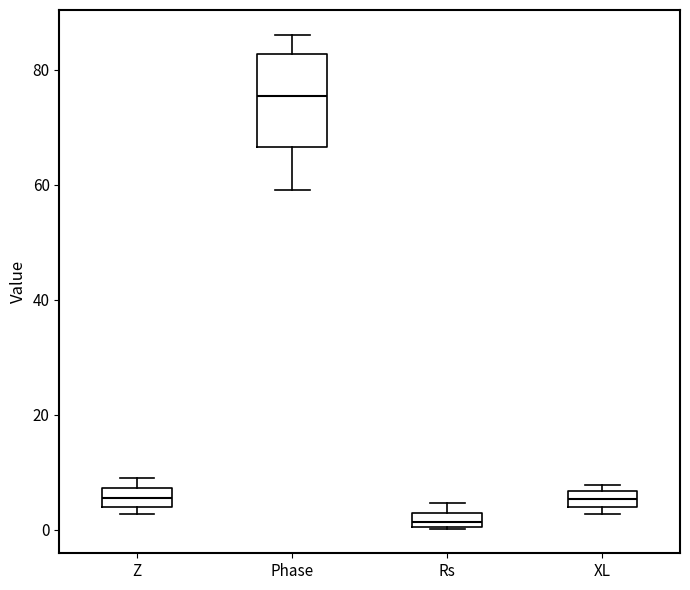

Where is the lower edge of the box for XL on the y-axis? The values are not printed on the chart, so give them approximately, as read against the axis.

4